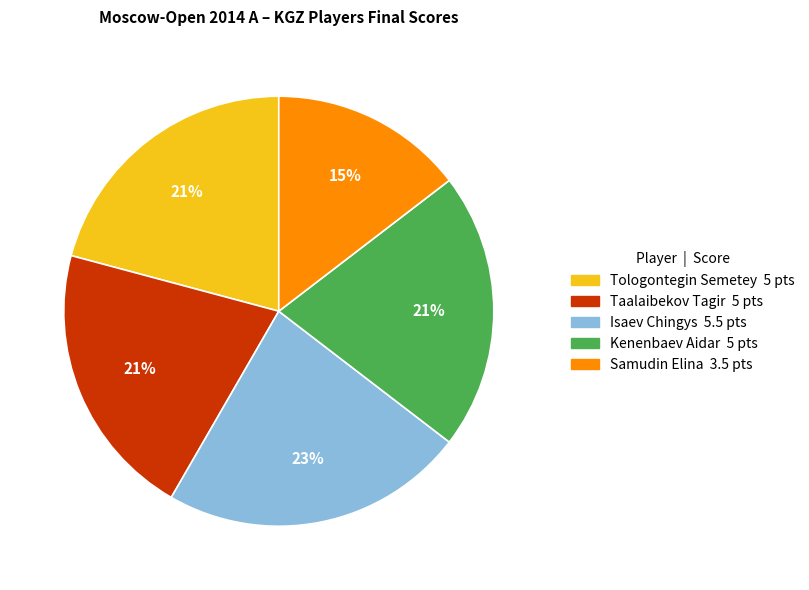

How many slices are in this pie chart?

5